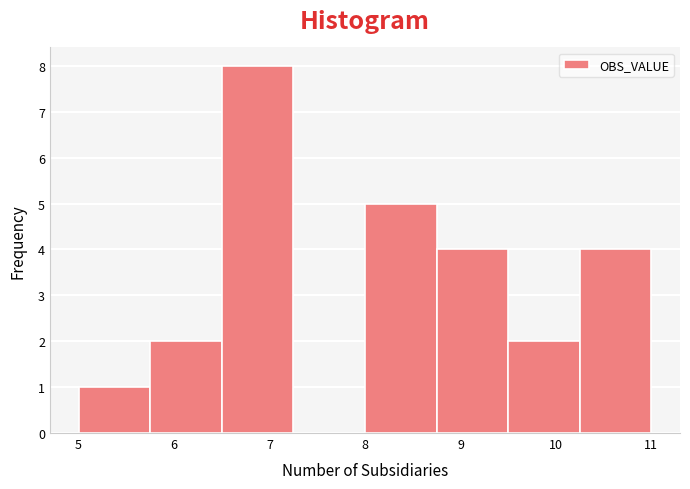

Reading left to right, transcribe this chart: for each bar, give the range it covers on the x-axis and its height. Neither the bar edges nor the heights are printed on the chart, so give them approximately, as read against the axes.

5.00 to 5.75: 1
5.75 to 6.50: 2
6.50 to 7.25: 8
7.25 to 8.00: 0
8.00 to 8.75: 5
8.75 to 9.50: 4
9.50 to 10.25: 2
10.25 to 11.00: 4